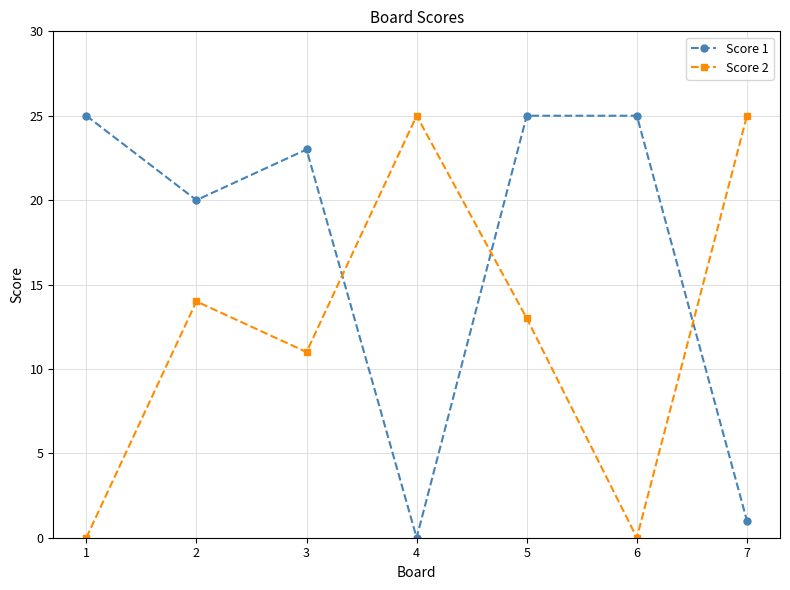

At how many categories does at least one series exceed 9?

7